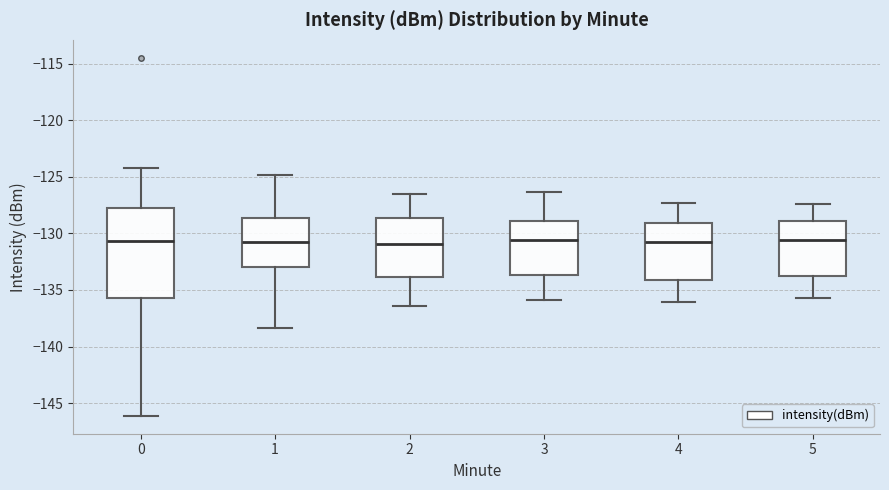

Where does the median line of the box at x = 1 sit on the y-axis? The values are not printed on the chart, so give them approximately, as read against the axis.

-130.5